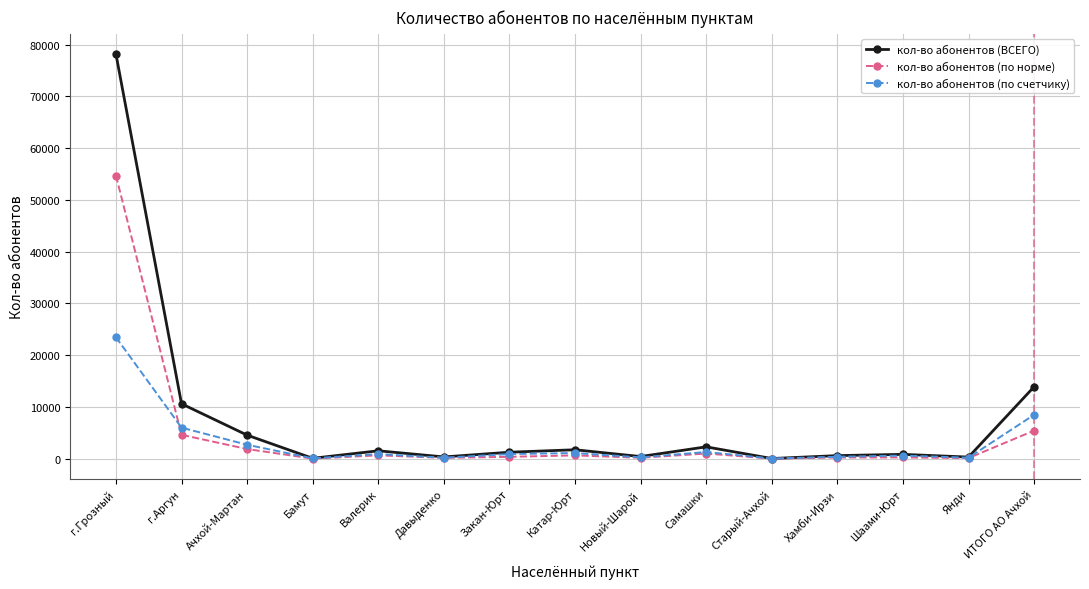

How many lines are shown in the chart?

3